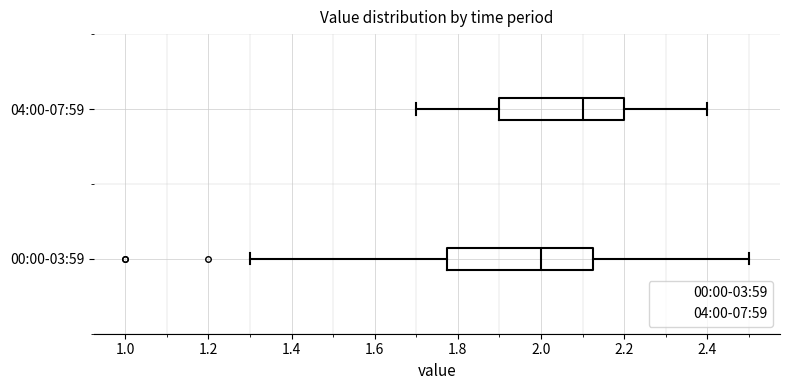

Reading bottom to top, read every box against the x-axis: the position of its median line, the range the box covers, and the ends of its whiskers. The values are not printed on the chart, so give them approximately, as read against the axis.

00:00-03:59: median 2.00, box 1.78 to 2.12, whiskers 1.30 to 2.50
04:00-07:59: median 2.10, box 1.90 to 2.20, whiskers 1.70 to 2.40